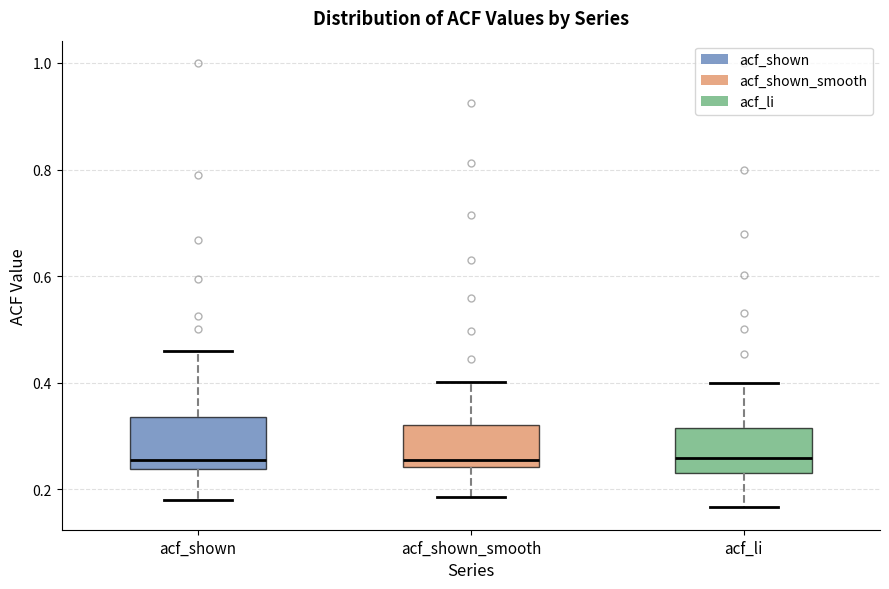

Where does the median line of the box for acf_shown_smooth sit on the y-axis? The values are not printed on the chart, so give them approximately, as read against the axis.

0.26